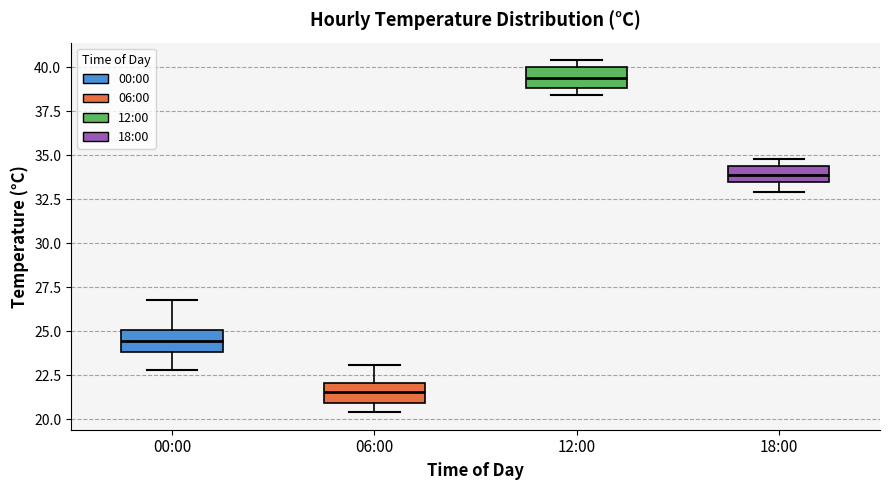

Where is the upper edge of the box for 12:00 on the y-axis? The values are not printed on the chart, so give them approximately, as read against the axis.

40.0